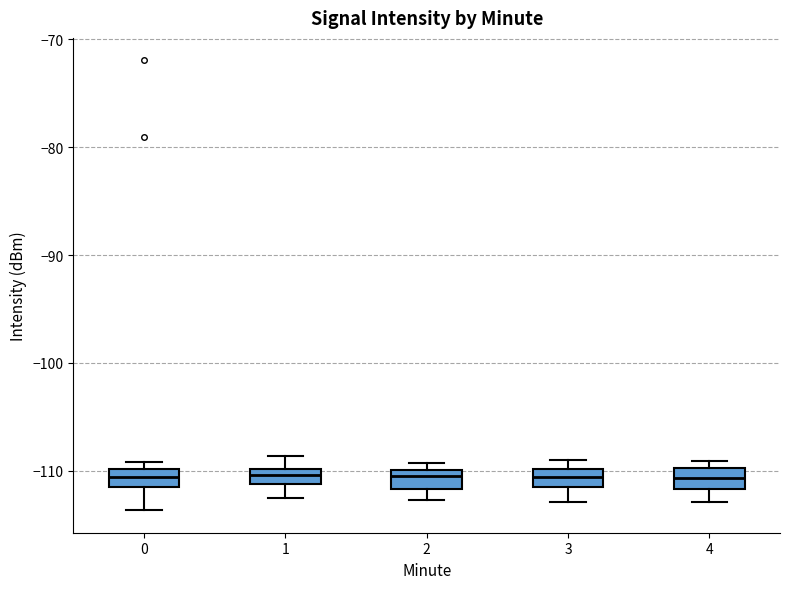

Where is the lower edge of the box at x = 3 on the y-axis? The values are not printed on the chart, so give them approximately, as read against the axis.

-112